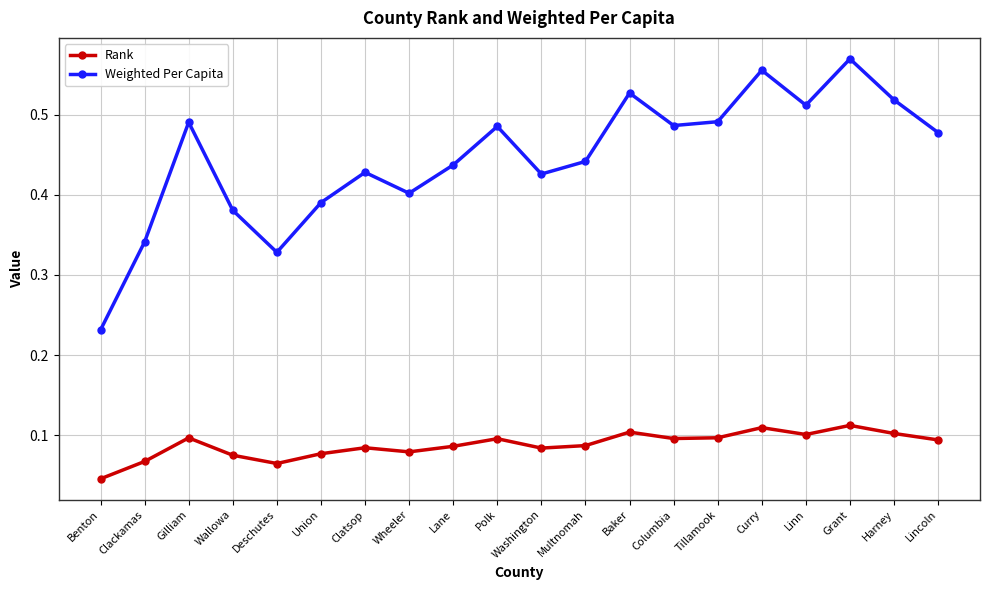

Between Wheeler and Lincoln, which series saw the biggest shift?

Weighted Per Capita